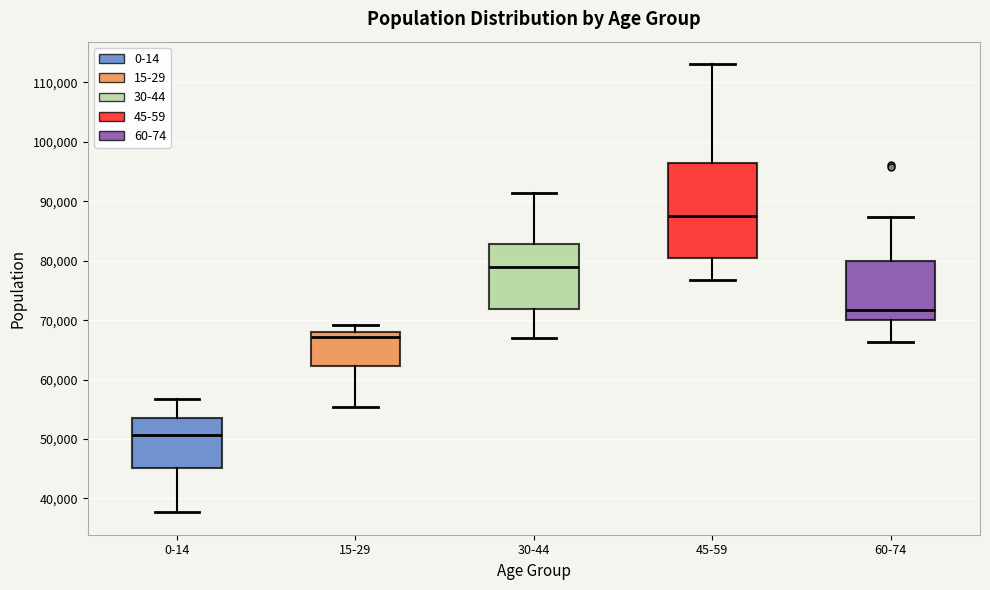

Where is the upper edge of the box for 60-74 on the y-axis? The values are not printed on the chart, so give them approximately, as read against the axis.

80000